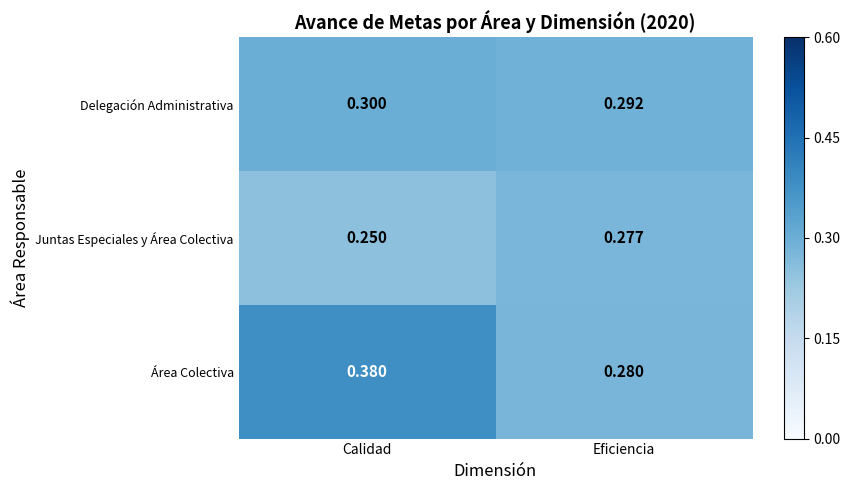

At which label does Juntas Especiales y Área Colectiva reach its minimum?

Calidad